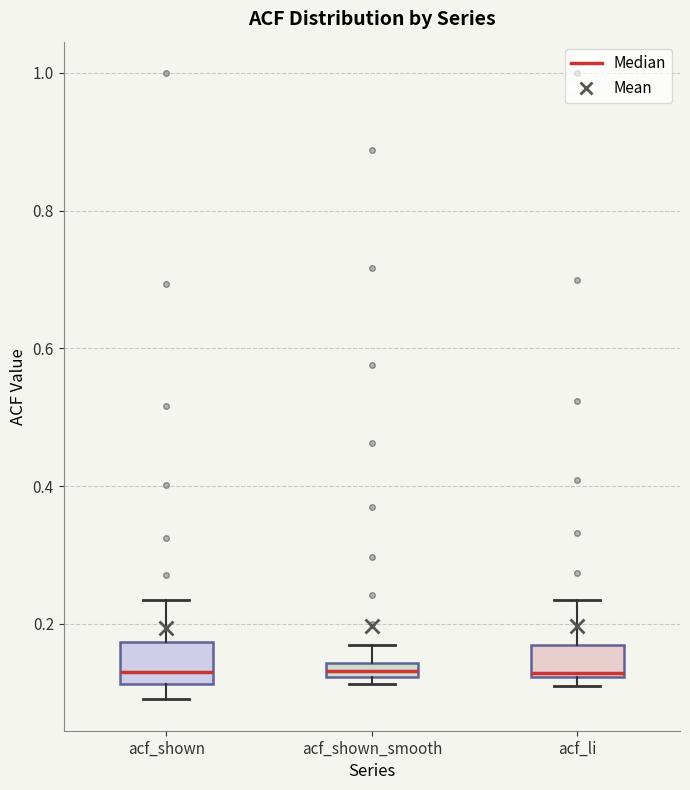

Where is the lower edge of the box for acf_li on the y-axis? The values are not printed on the chart, so give them approximately, as read against the axis.

0.12